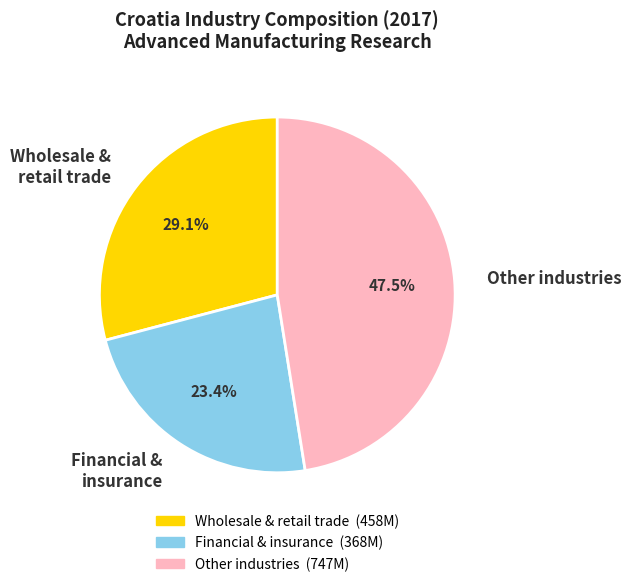

To the nearest percent, what is the difference between the largest and smallest slice percentages?

24%